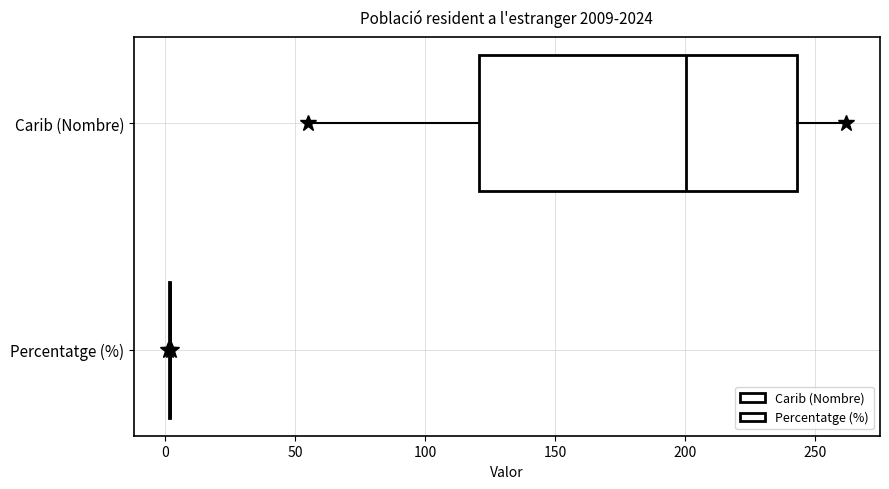

Comparing the boxes themselves (not the whiskers), which one is the widest?

Carib (Nombre)